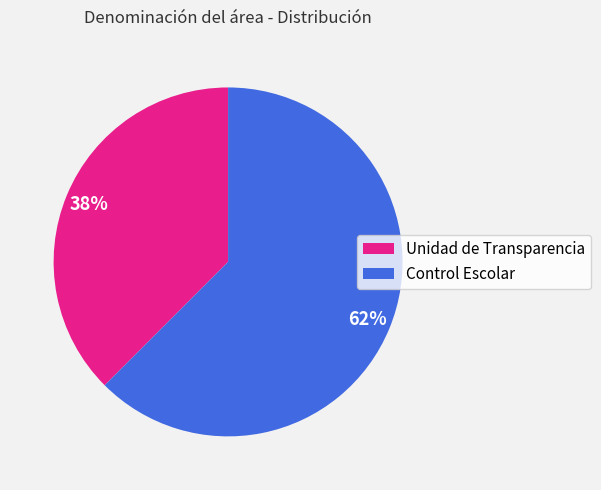

Is the sum of Unidad de Transparencia and Control Escolar greater than half?

Yes